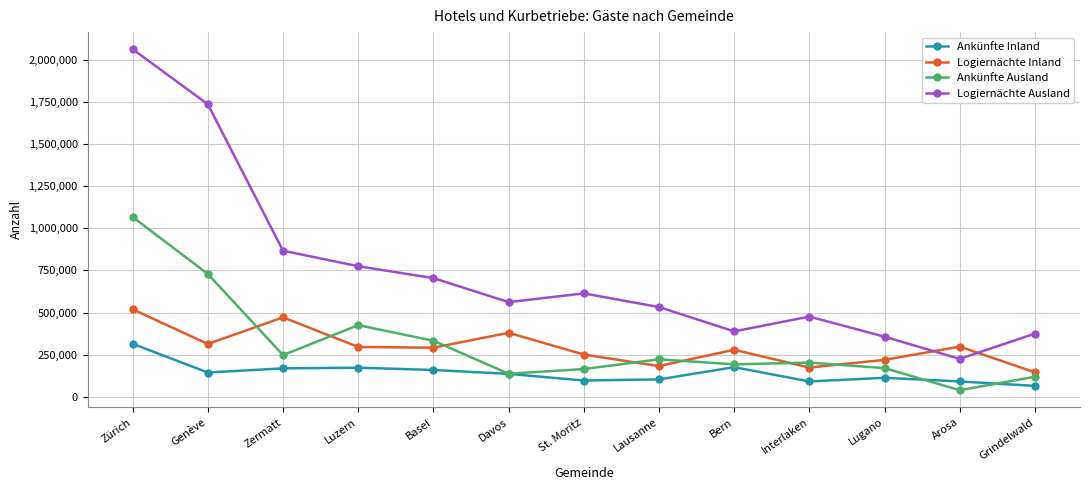

True or false: Ankünfte Ausland and Logiernächte Ausland intersect in this chart.

False